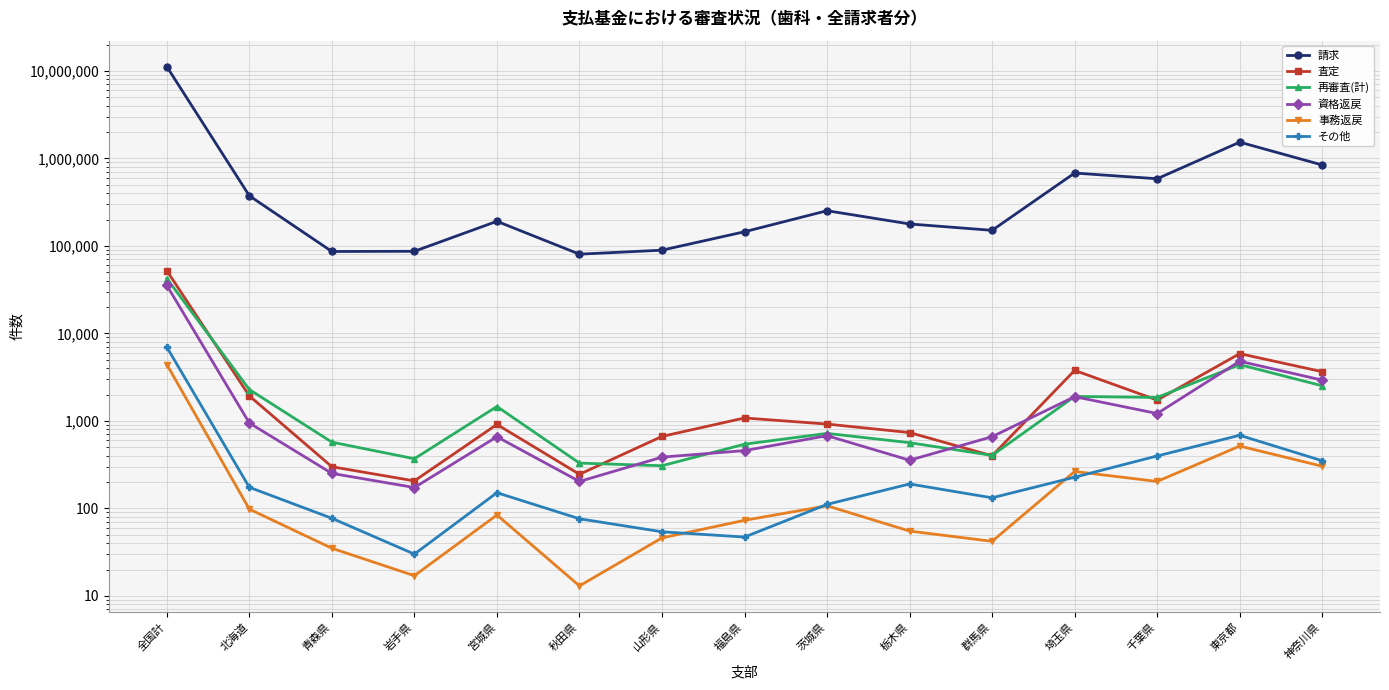

Does the chart have visible grid lines?

Yes